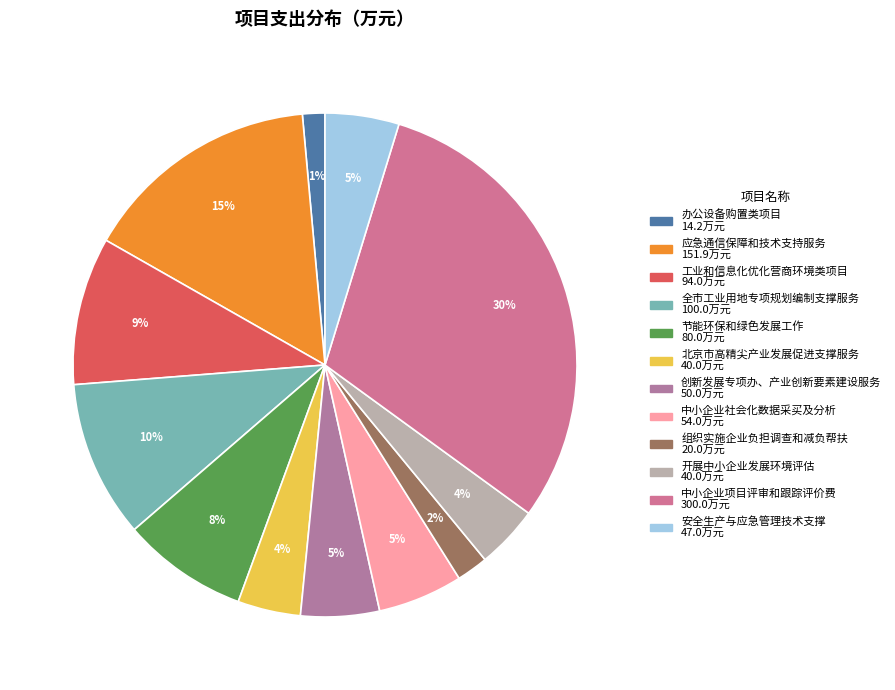

How many slices are in this pie chart?

12